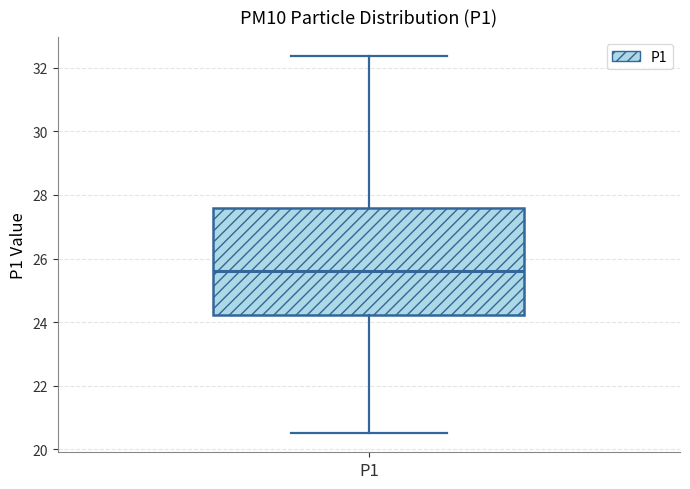

Transcribe this box plot: give where the median line is, the range the box spans, and where the two whiskers end, as read against the y-axis. The values are not printed on the chart, so give them approximately, as read against the axis.

median 25.6, box 24.2 to 27.6, whiskers 20.6 to 32.4